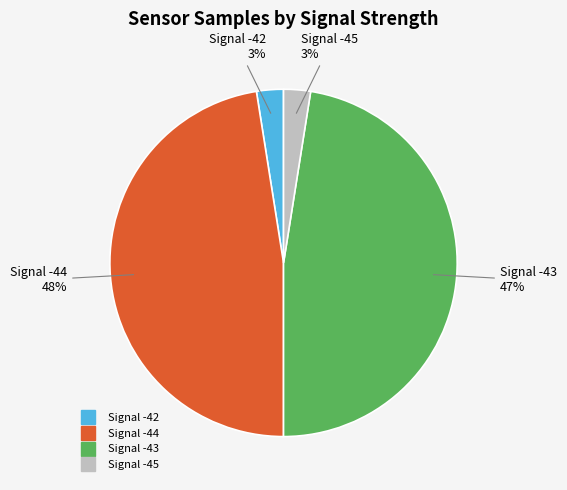

To the nearest percent, what is the average slice percentage?

25%